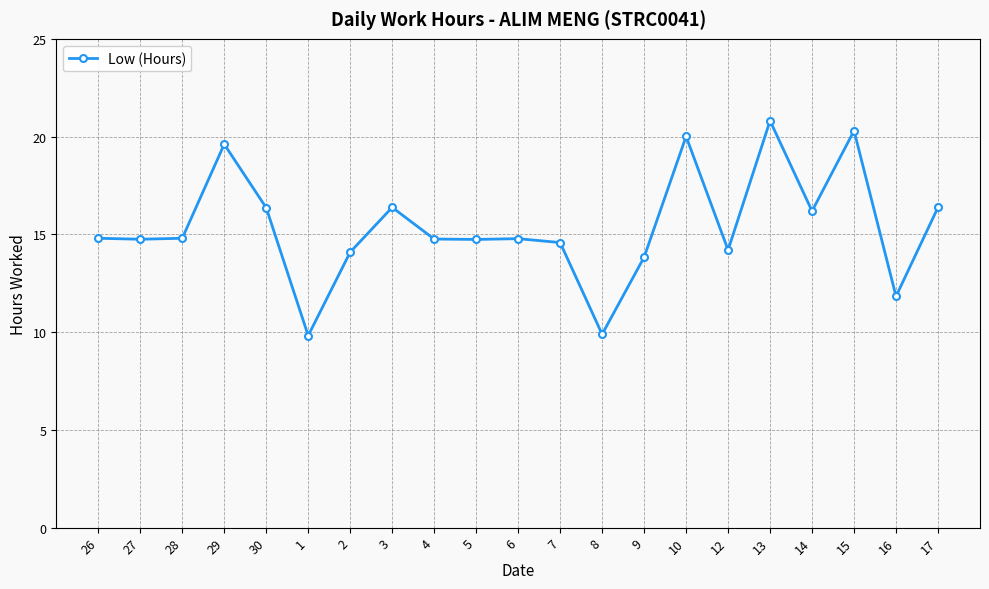

True or false: there are more than 2 points higher than both neighbors.

True